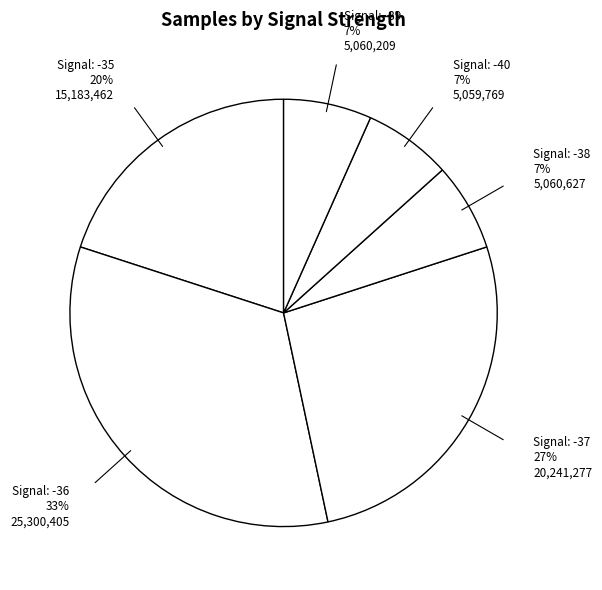

Is there any slice that represents more than half of the pie?

No